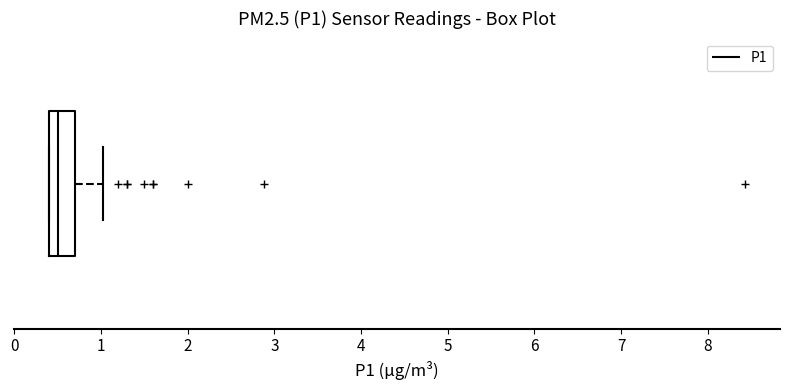

Where does the right whisker of the box end on the x-axis? The values are not printed on the chart, so give them approximately, as read against the axis.

1.0